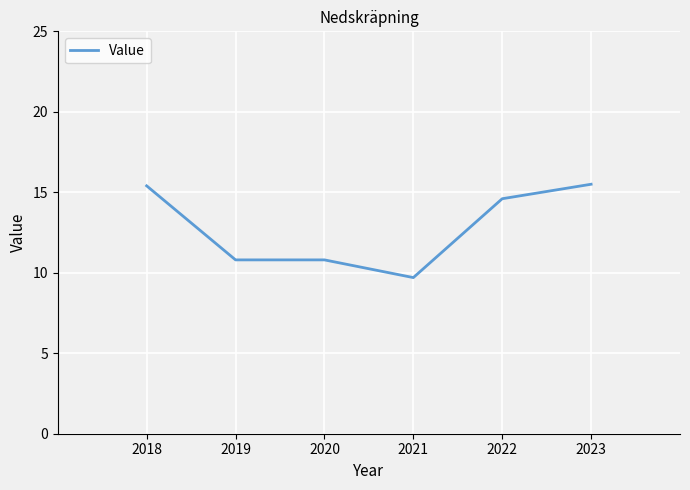

The chart shows a value of 15.4 at 2018. True or false?

True